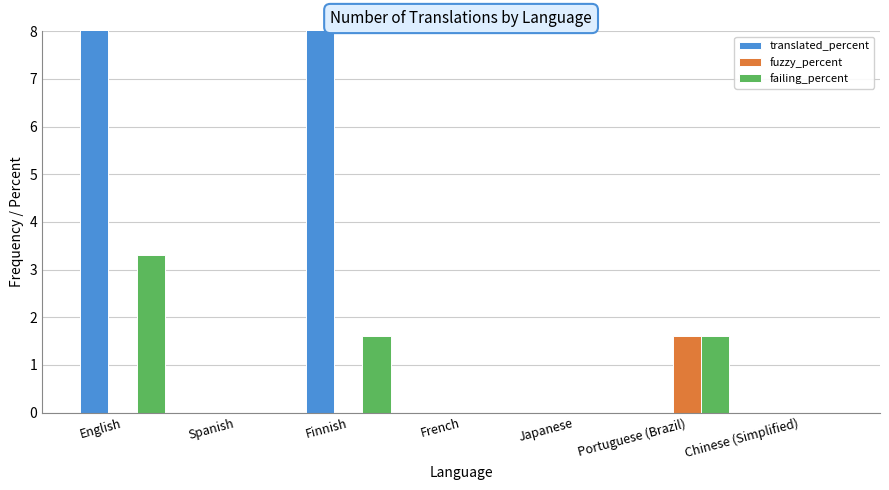

The failing_percent series shows 1.1 at Finnish. True or false?

False